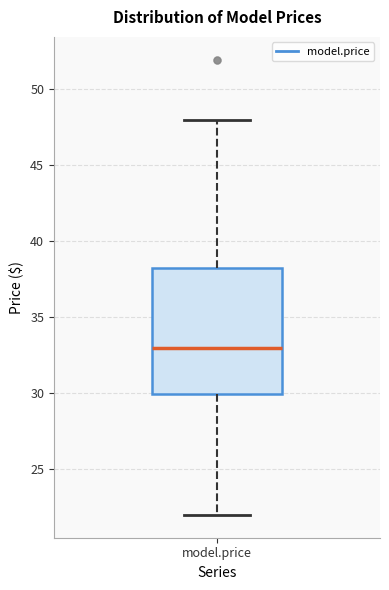

Read this box plot against the y-axis: the position of the median line, the range covered by the box, and the ends of both whiskers. The values are not printed on the chart, so give them approximately, as read against the axis.

median 33, box 30 to 38, whiskers 22 to 48